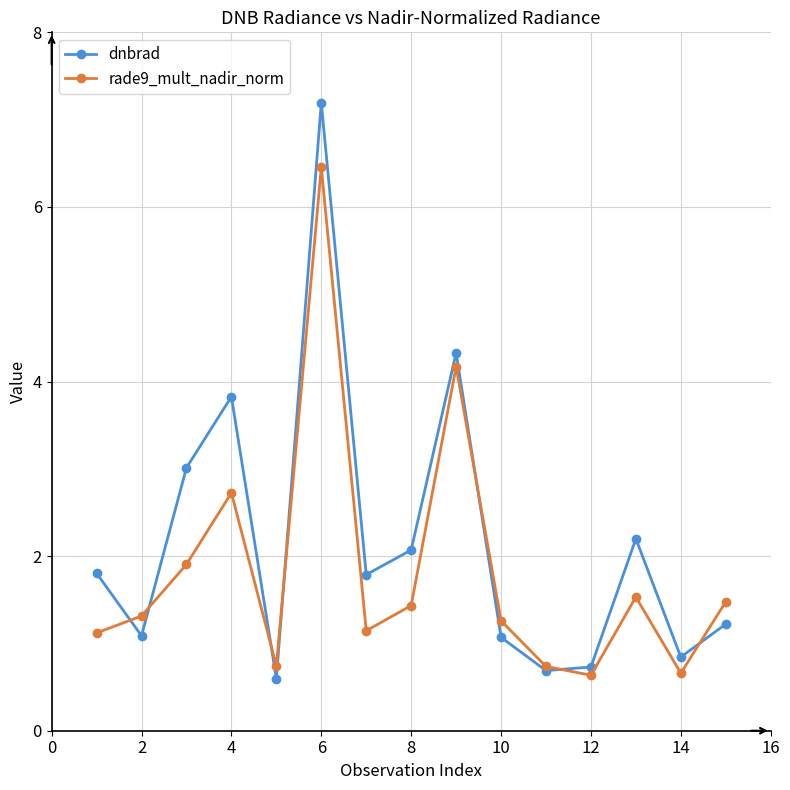

What is the maximum value for dnbrad?

7.2